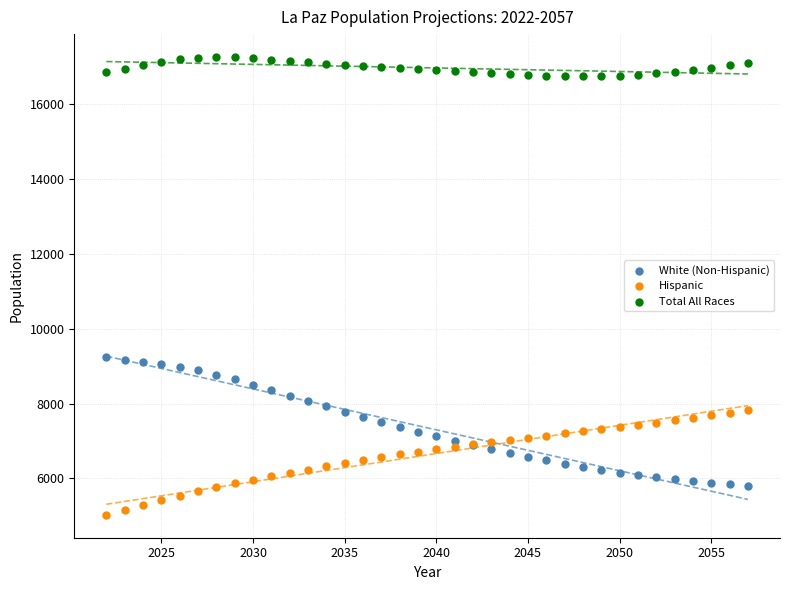

Which series reaches the maximum Y coordinate?

Total All Races